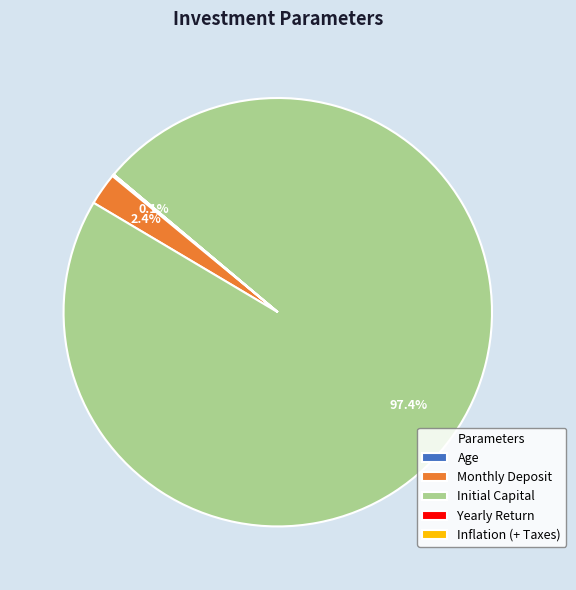

Is Initial Capital the majority of the pie?

Yes